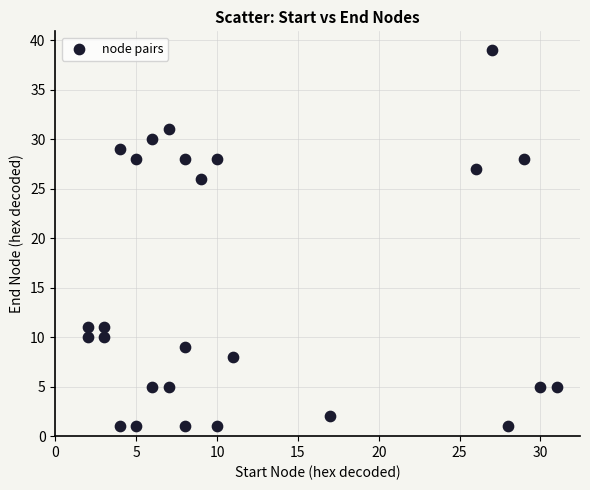

What Y value in the scatter plot is closest to 20?

26